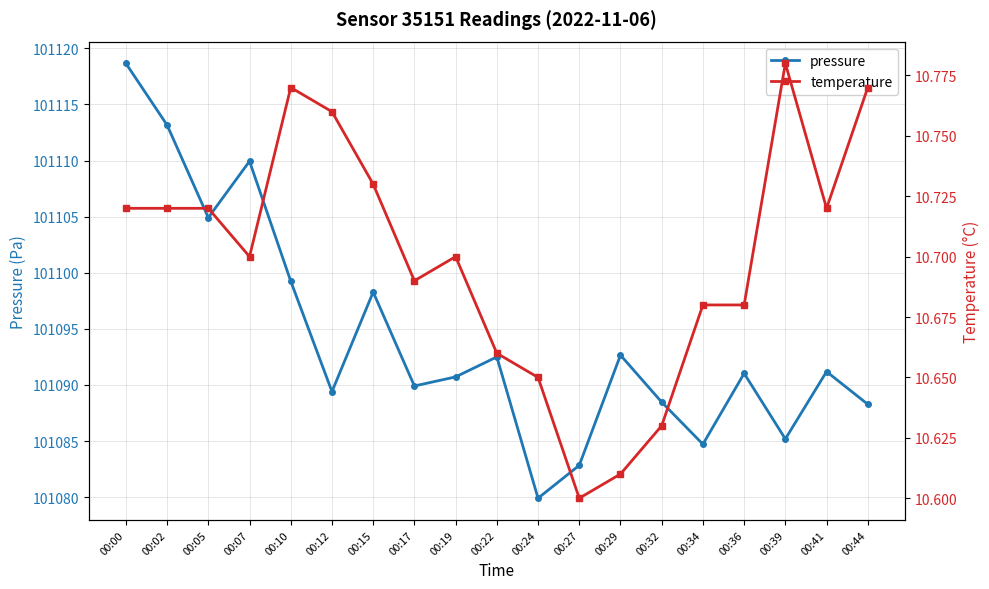

What is the highest value of the pressure series?

101118.7